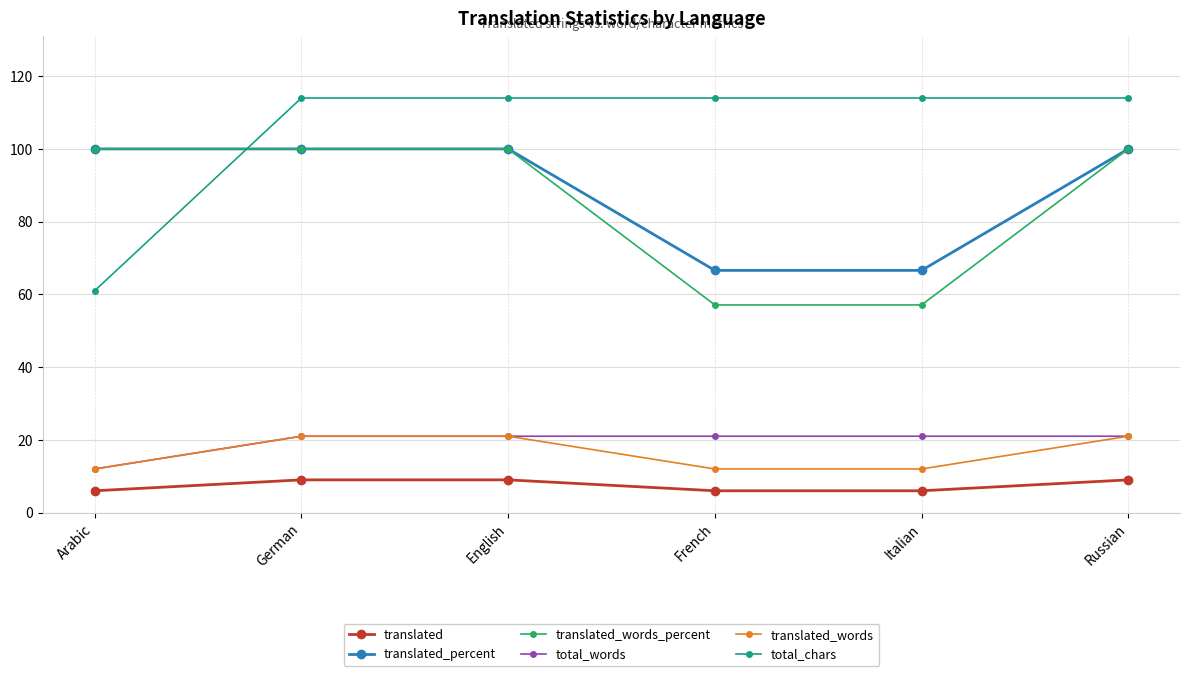

Reading right to left, what are all the values shown in this chart?

translated: Russian=9.0	Italian=6.0	French=6.0	English=9.0	German=9.0	Arabic=6.0
translated_percent: Russian=100.0	Italian=66.6	French=66.6	English=100.0	German=100.0	Arabic=100.0
translated_words_percent: Russian=100.0	Italian=57.1	French=57.1	English=100.0	German=100.0	Arabic=100.0
total_words: Russian=21.0	Italian=21.0	French=21.0	English=21.0	German=21.0	Arabic=12.0
translated_words: Russian=21.0	Italian=12.0	French=12.0	English=21.0	German=21.0	Arabic=12.0
total_chars: Russian=114.0	Italian=114.0	French=114.0	English=114.0	German=114.0	Arabic=61.0